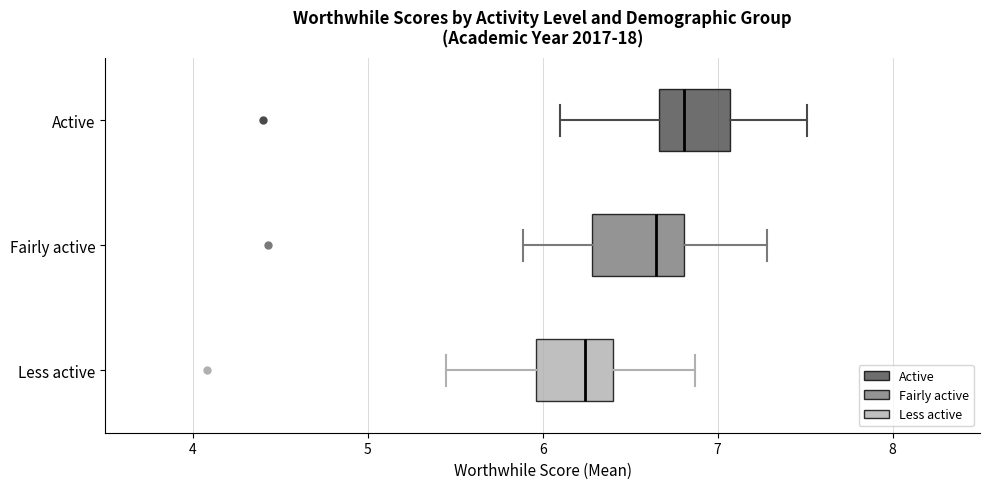

Reading bottom to top, transcribe this box plot: for each box, give where its median line is, the range the box spans, and where its two whiskers end, as read against the x-axis. The values are not printed on the chart, so give them approximately, as read against the axis.

Less active: median 6.2, box 6.0 to 6.4, whiskers 5.5 to 6.9
Fairly active: median 6.7, box 6.3 to 6.8, whiskers 5.9 to 7.3
Active: median 6.8, box 6.7 to 7.1, whiskers 6.1 to 7.5